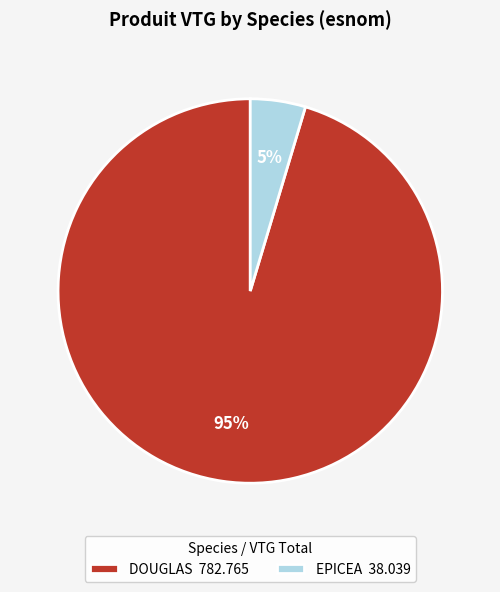

To the nearest percent, what is the average slice percentage?

50%